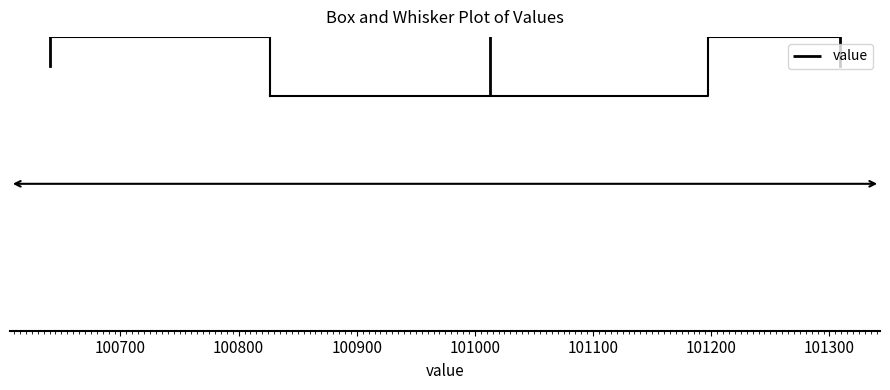

Where is the left edge of the box on the x-axis? The values are not printed on the chart, so give them approximately, as read against the axis.

100830